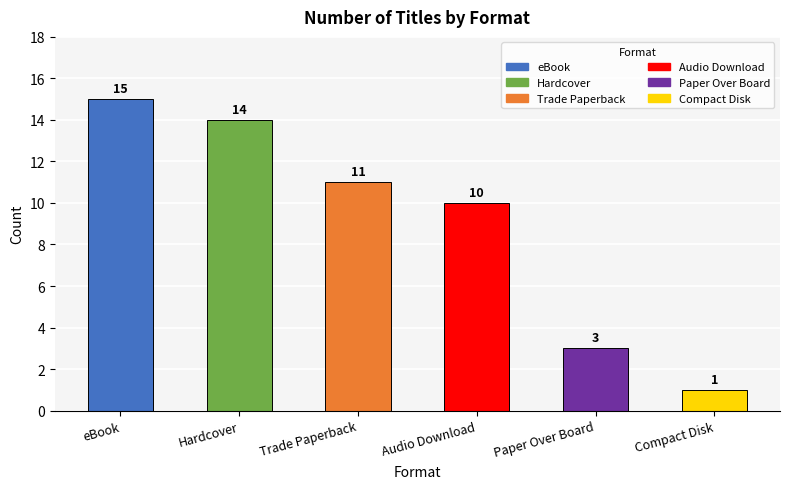

What is the sum of all values?

54